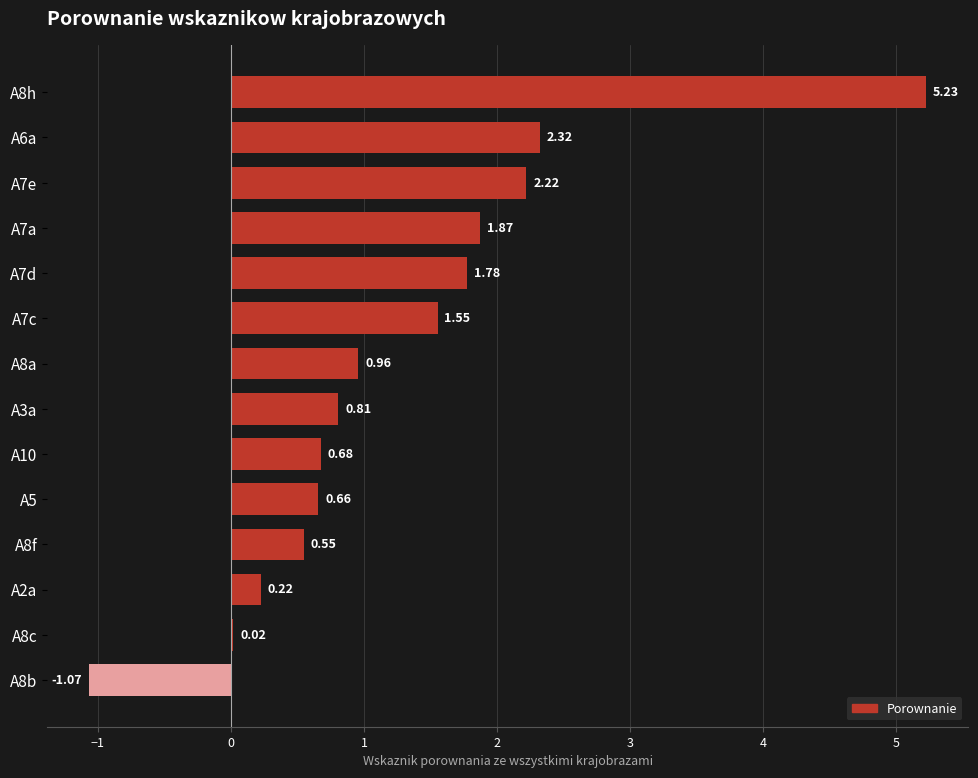

Which has a higher value, A7d or A6a?

A6a